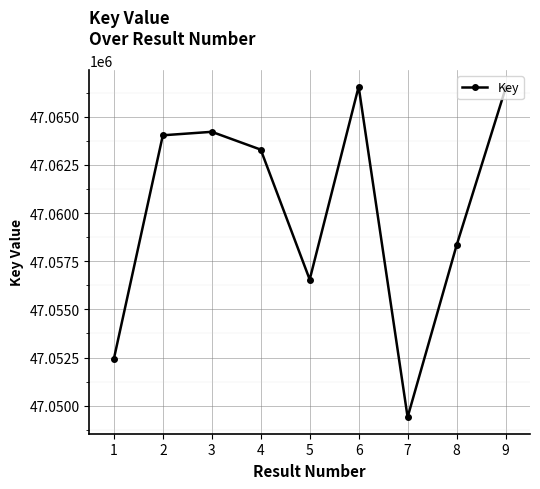

What is the average value?

47060146